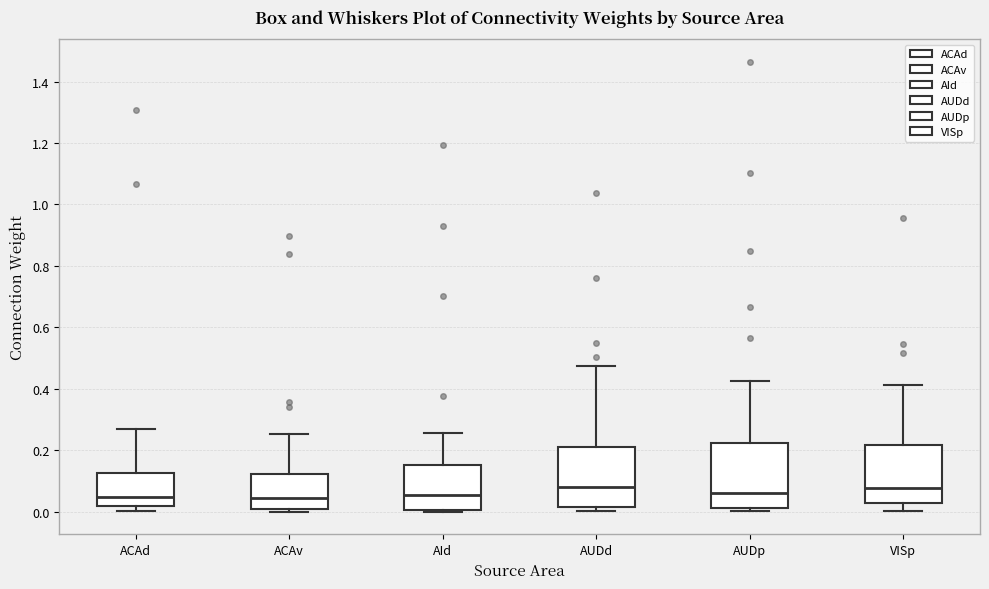

Reading left to right, read every box against the y-axis: the position of its median line, the range the box covers, and the ends of its whiskers. The values are not printed on the chart, so give them approximately, as read against the axis.

ACAd: median 0.04, box 0.02 to 0.12, whiskers 0.00 to 0.26
ACAv: median 0.04, box 0.00 to 0.12, whiskers 0.00 (just below the box's lower edge) to 0.26
AId: median 0.06, box 0.00 to 0.16, whiskers 0.00 (just below the box's lower edge) to 0.26
AUDd: median 0.08, box 0.02 to 0.22, whiskers 0.00 to 0.48
AUDp: median 0.06, box 0.02 to 0.22, whiskers 0.00 to 0.42
VISp: median 0.08, box 0.02 to 0.22, whiskers 0.00 to 0.42